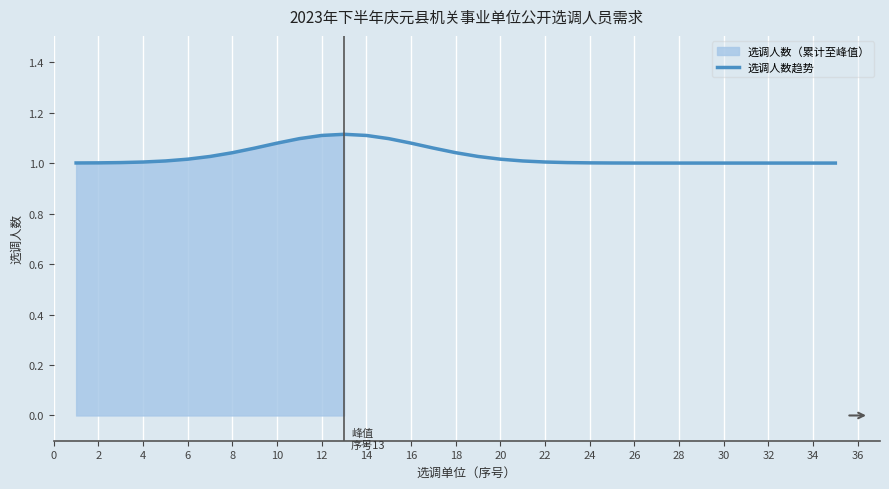

True or false: 选调人数趋势 has a value of 1.0 at 26.

True